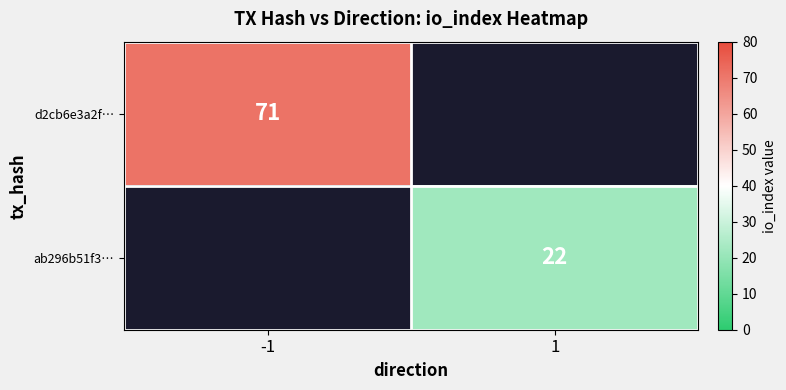

The d2cb6e3a2f… series shows 107 at -1. True or false?

False